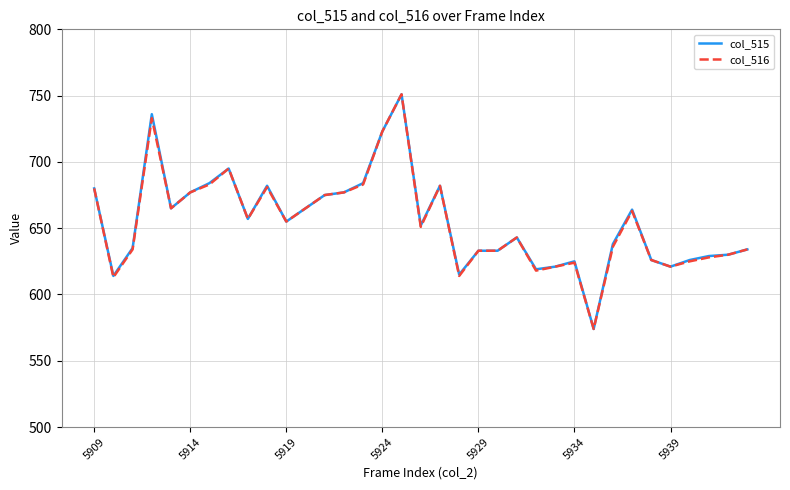

What is the greatest value displayed?

751